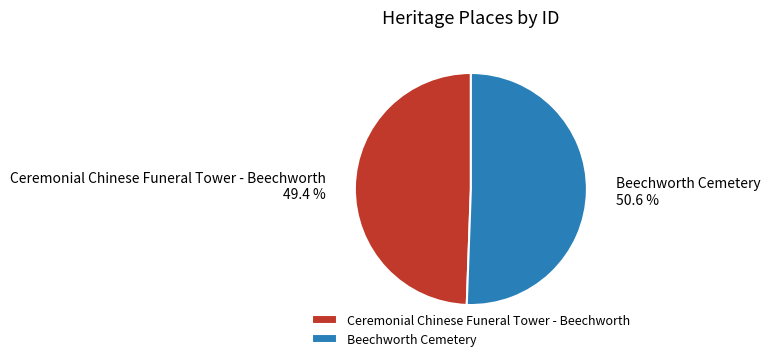

Combined, what portion of the pie is Beechworth Cemetery and Ceremonial Chinese Funeral Tower - Beechworth?

100.0%